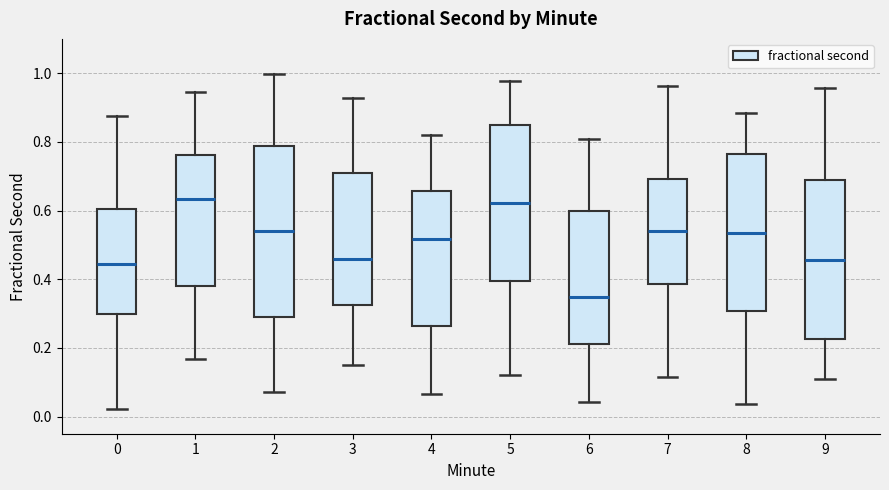

Where does the median line of the box at x = 6 sit on the y-axis? The values are not printed on the chart, so give them approximately, as read against the axis.

0.34